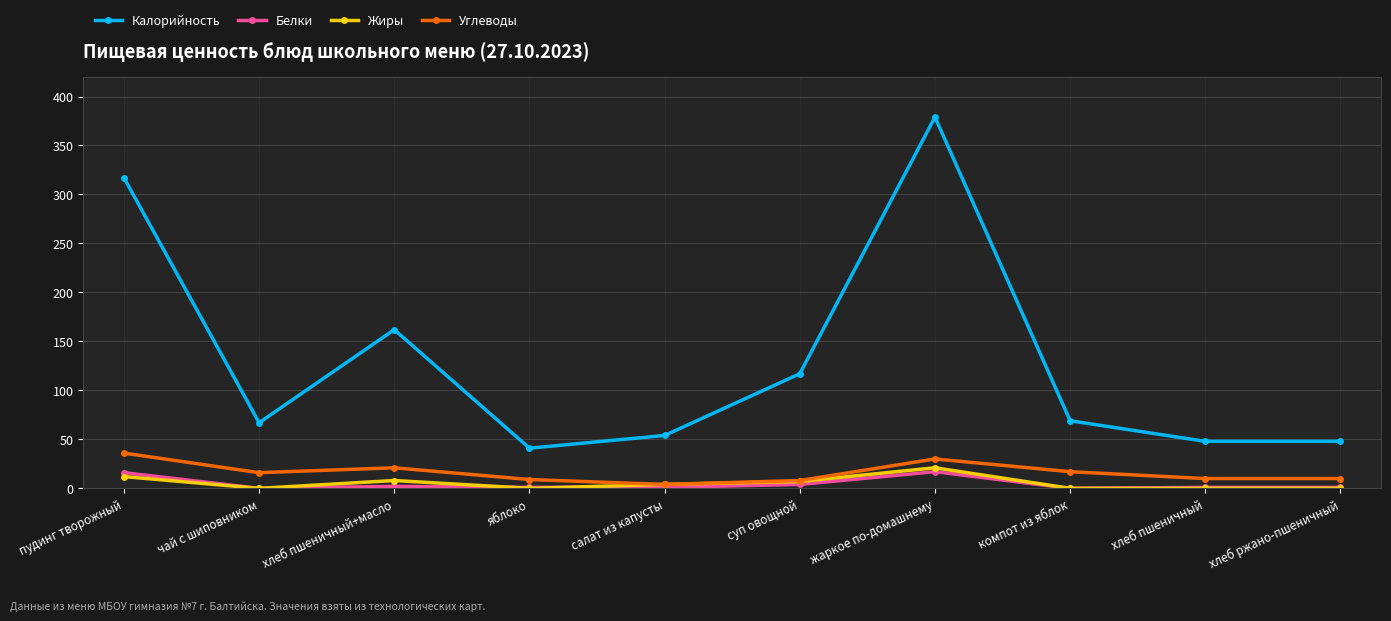

At which category does Калорийность reach its first local valley?

чай с шиповником